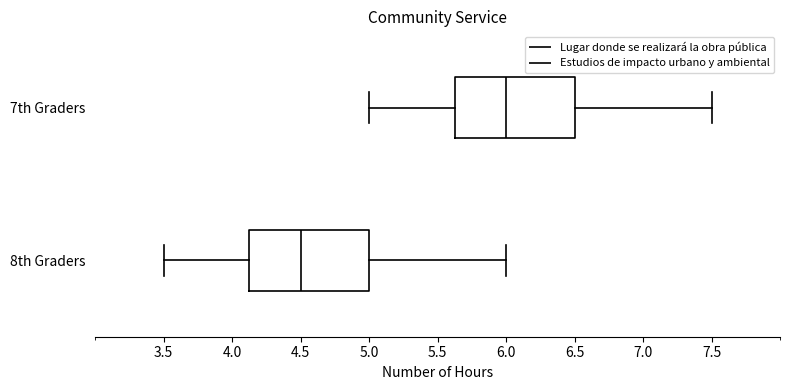

Reading bottom to top, transcribe this box plot: for each box, give where its median line is, the range the box spans, and where its two whiskers end, as read against the x-axis. The values are not printed on the chart, so give them approximately, as read against the axis.

8th Graders: median 4.50, box 4.15 to 5.00, whiskers 3.50 to 6.00
7th Graders: median 6.00, box 5.65 to 6.50, whiskers 5.00 to 7.50